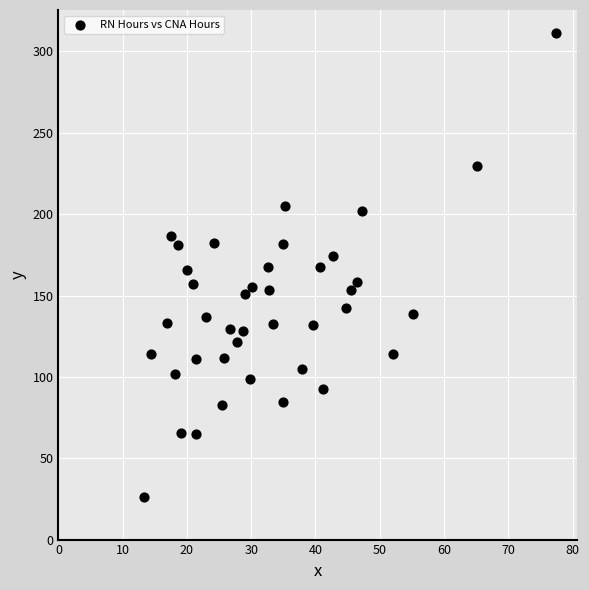

What is the range of X values (max minus min)?

64.1